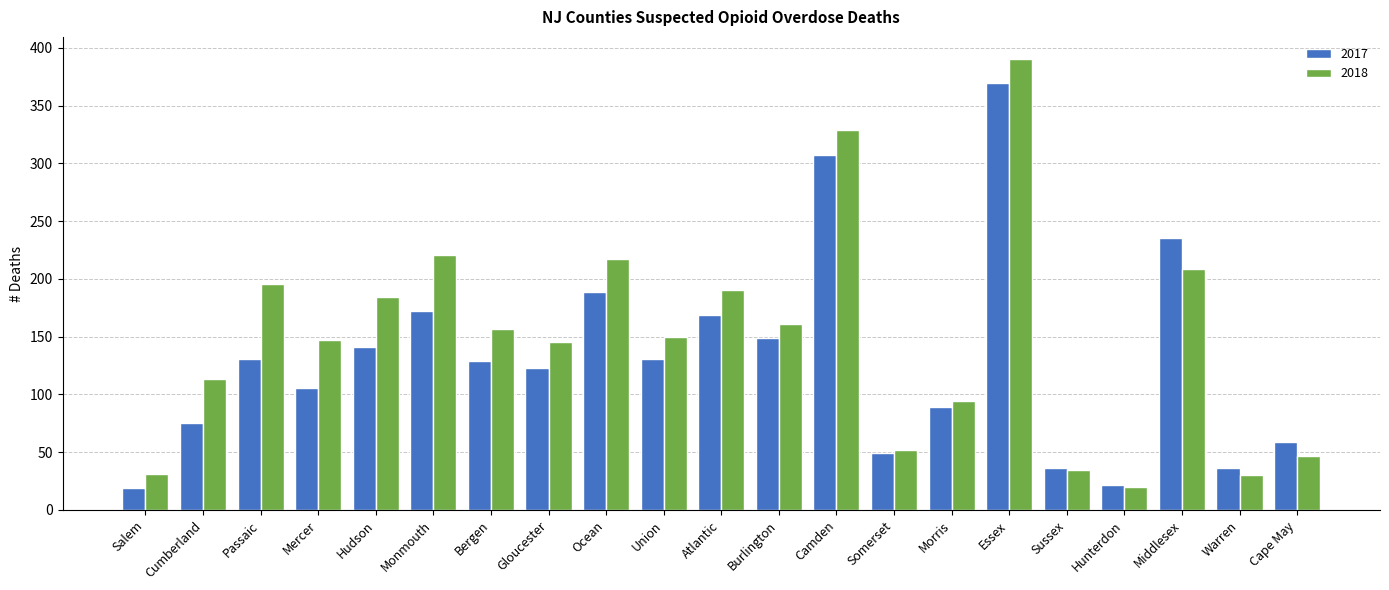

At Salem, list the series in order from smallest to largest.

2017, 2018